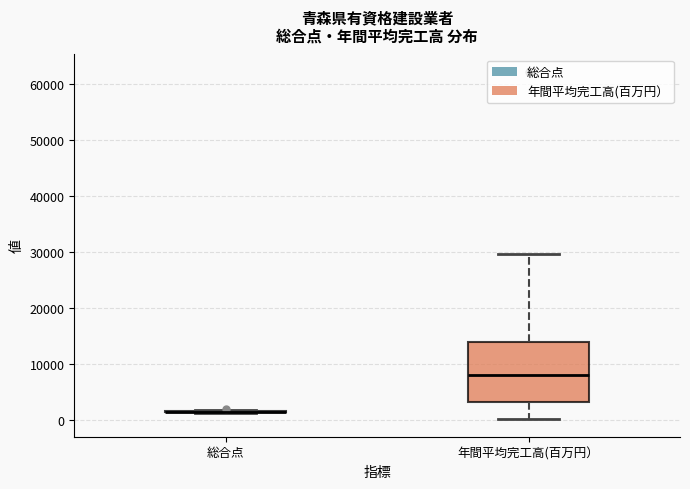

Reading left to right, read every box against the y-axis: the position of its median line, the range the box covers, and the ends of its whiskers. The values are not printed on the chart, so give them approximately, as read against the axis.

総合点: box collapsed to a line at 1000, whiskers 1000 to 2000
年間平均完工高(百万円）: median 8000, box 3000 to 14000, whiskers 0 to 30000